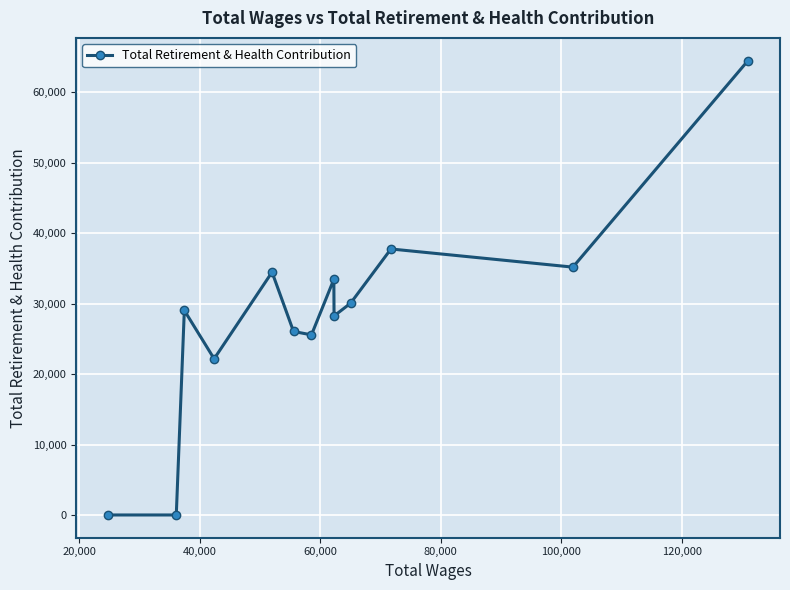

What is the difference between the maximum and minimum values?

64508